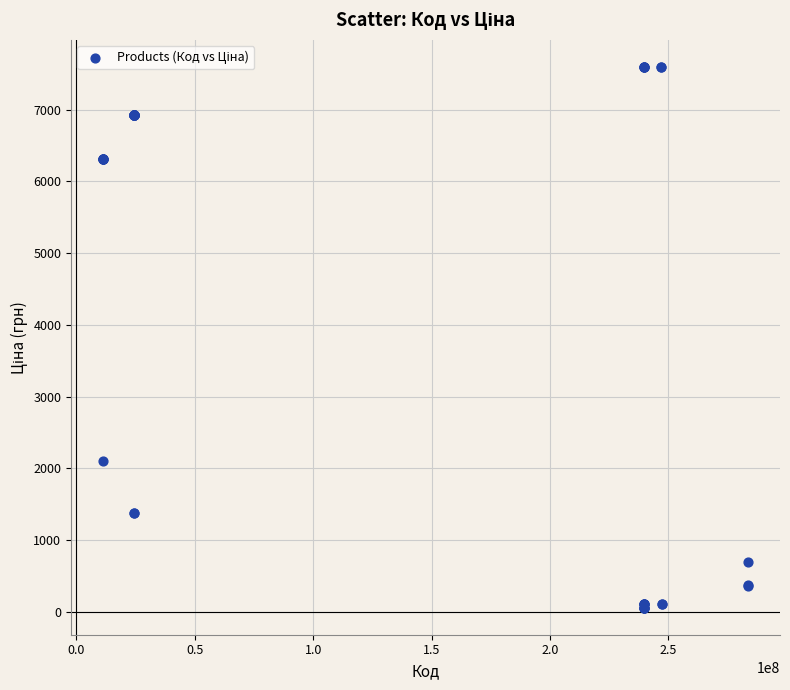

What Y value in the scatter plot is closest to 3826?

2108.4